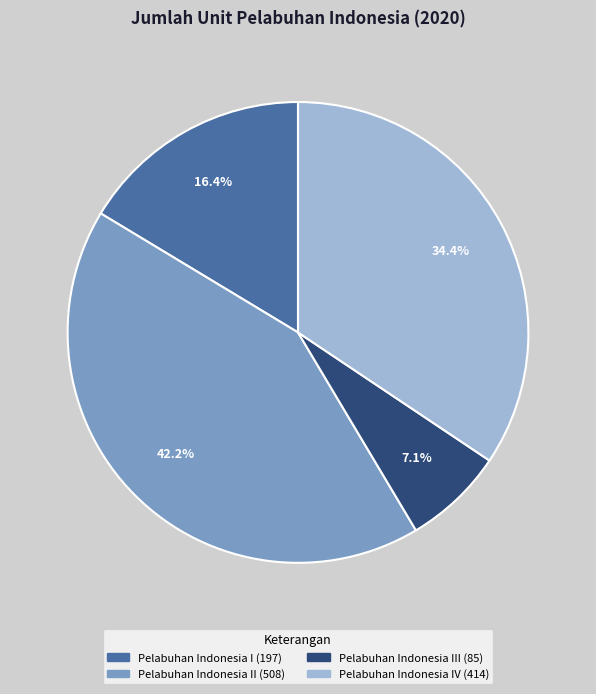

Count the number of slices in the pie.

4